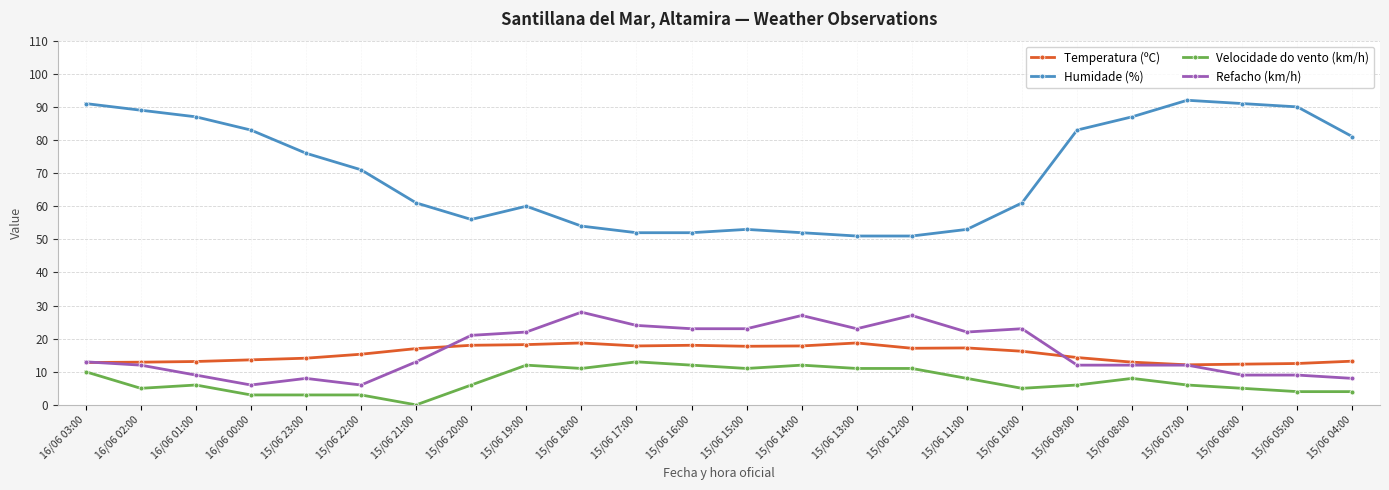

Rank the series at 15/06 19:00 from highest to lowest value.

Humidade (%), Refacho (km/h), Temperatura (ºC), Velocidade do vento (km/h)